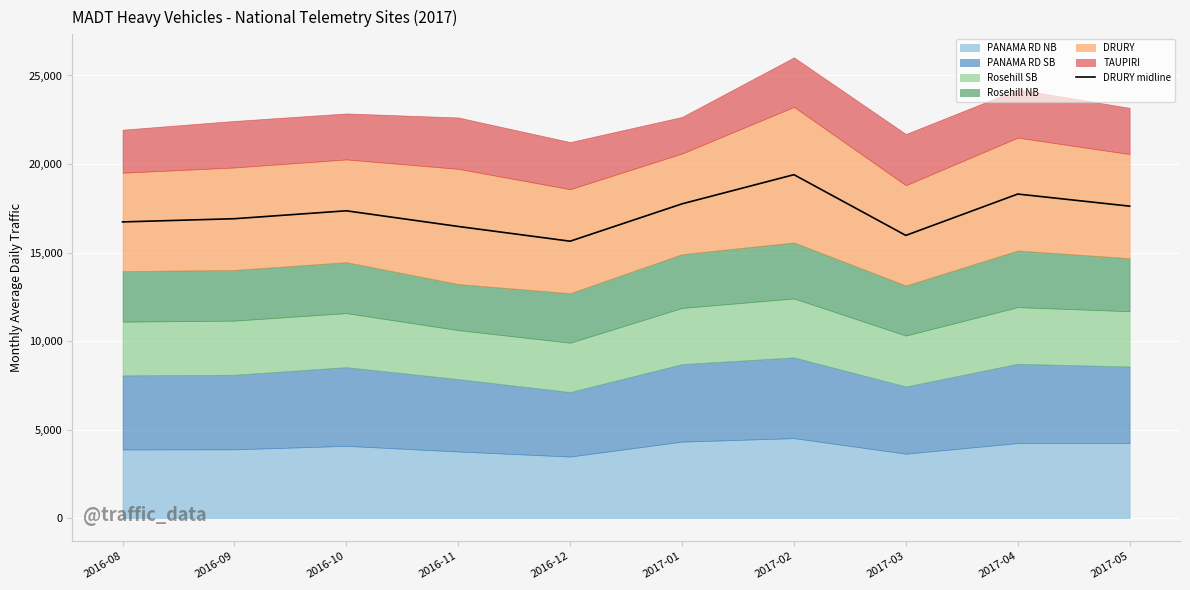

Where is the data nearest to the value 17518?

2017-05